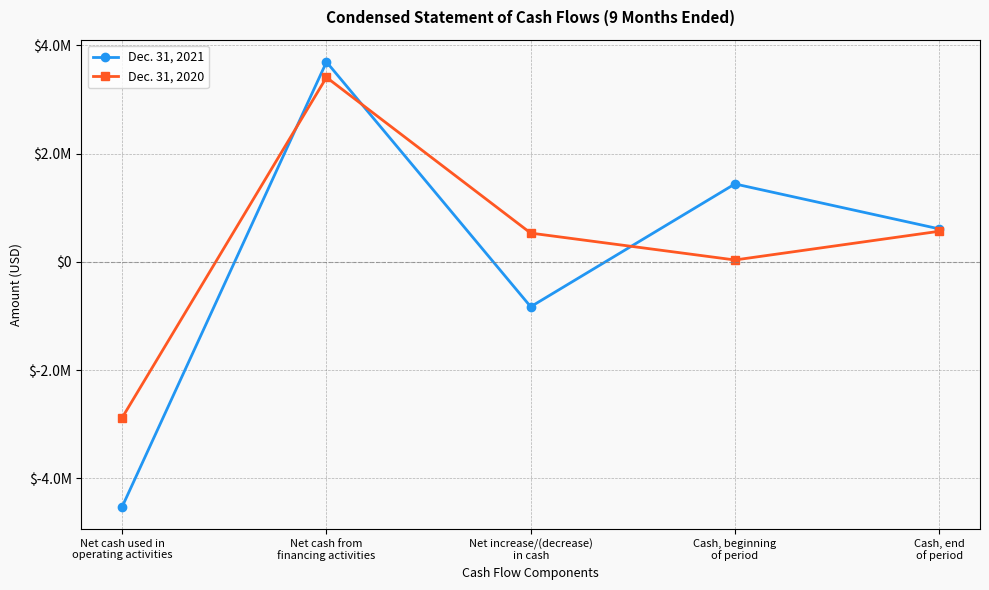

Reading right to left, transcribe all the data shown in this chart.

Dec. 31, 2021: Cash, end
of period=608223	Cash, beginning
of period=1437868	Net increase/(decrease)
in cash=-829645	Net cash from
financing activities=3690494	Net cash used in
operating activities=-4520139
Dec. 31, 2020: Cash, end
of period=563795	Cash, beginning
of period=33756	Net increase/(decrease)
in cash=530039	Net cash from
financing activities=3406195	Net cash used in
operating activities=-2876156